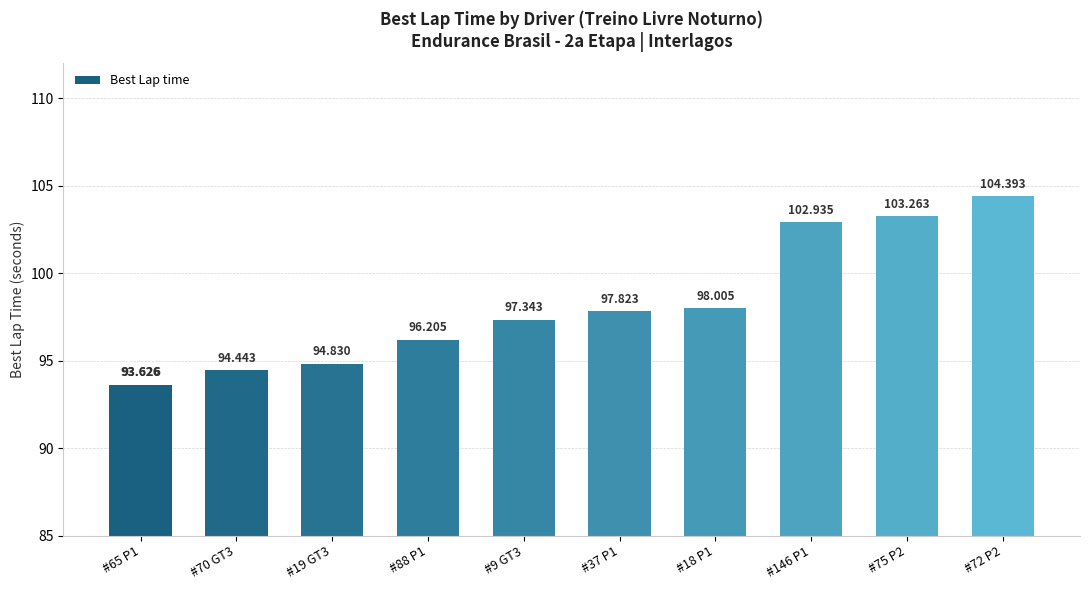

Reading right to left, transcribe all the data shown in this chart.

104.4	103.3	102.9	98.0	97.8	97.3	96.2	94.8	94.4	93.6